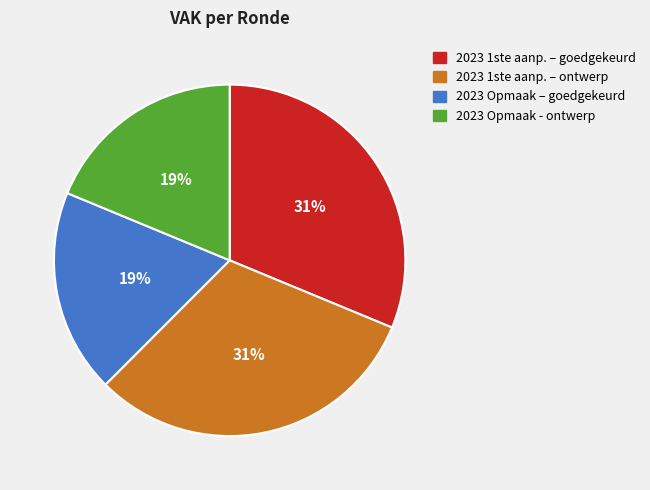

To the nearest percent, what is the difference between the largest and smallest slice percentages?

12%